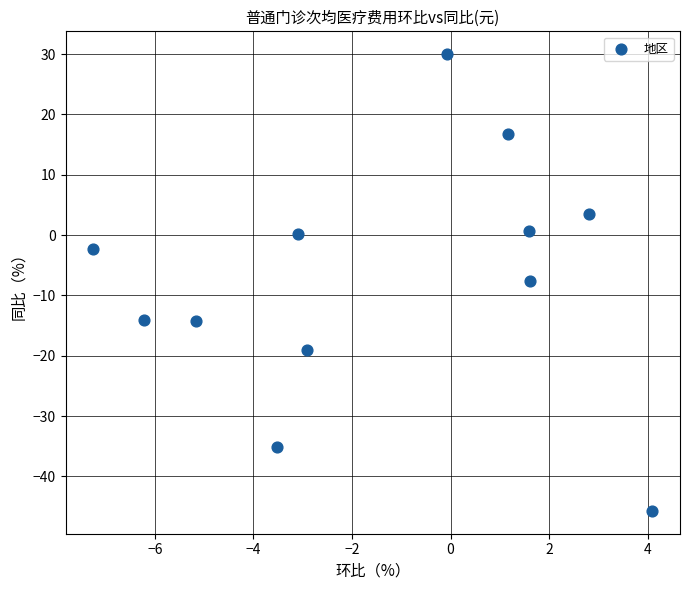

What is the average Y value?

-7.3